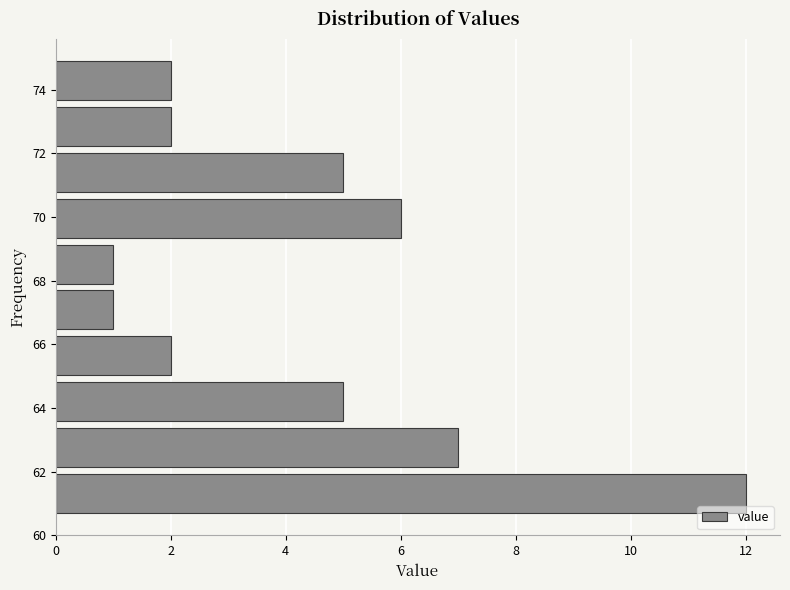

Which range on the y-axis has the longest bar?

60.60 to 62.04